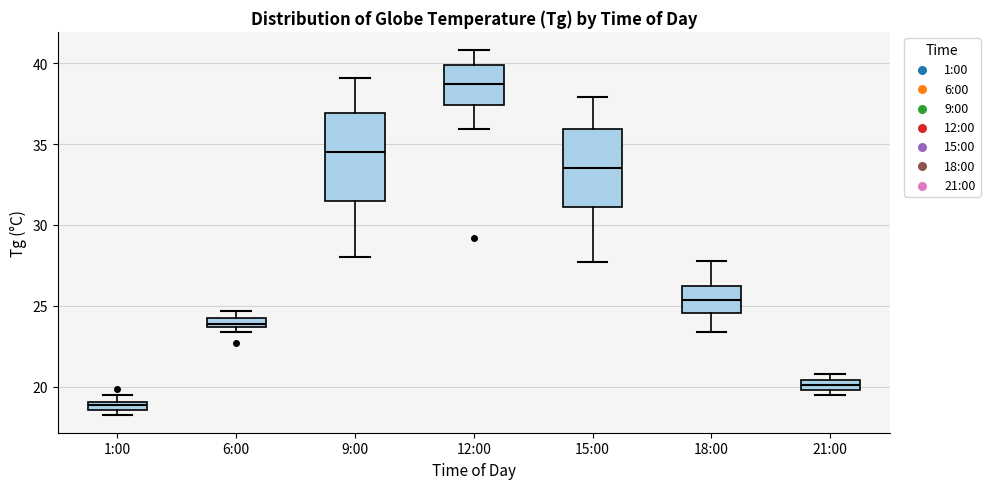

Where does the median line of the box for 18:00 sit on the y-axis? The values are not printed on the chart, so give them approximately, as read against the axis.

25.5